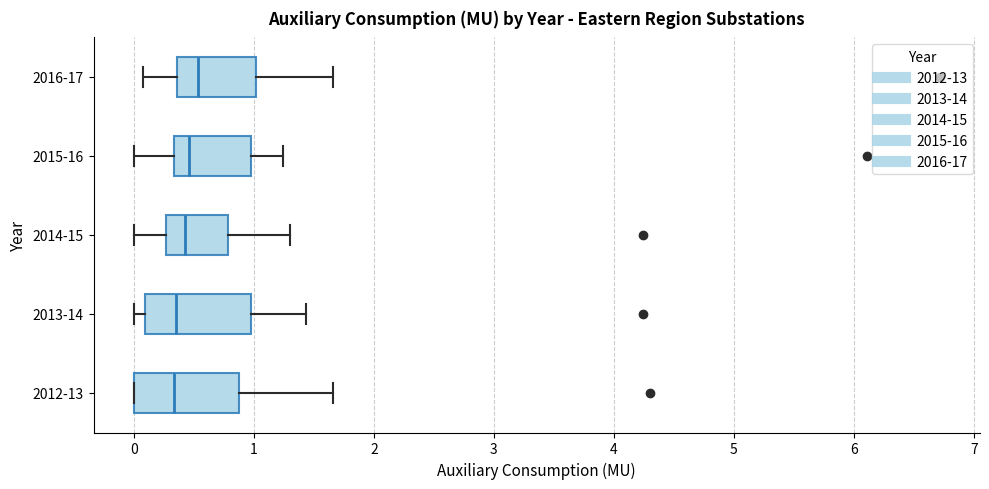

Reading bottom to top, read every box against the x-axis: the position of its median line, the range the box covers, and the ends of its whiskers. The values are not printed on the chart, so give them approximately, as read against the axis.

2012-13: median 0.3, box 0.0 to 0.9, whiskers 0.0 to 1.7
2013-14: median 0.4, box 0.1 to 1.0, whiskers 0.0 to 1.4
2014-15: median 0.4, box 0.3 to 0.8, whiskers 0.0 to 1.3
2015-16: median 0.5, box 0.3 to 1.0, whiskers 0.0 to 1.2
2016-17: median 0.5, box 0.4 to 1.0, whiskers 0.1 to 1.7